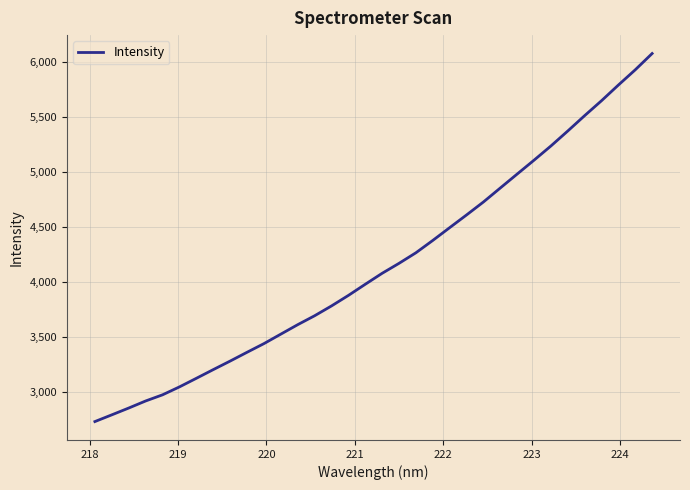

How many categories are shown in the chart?

34